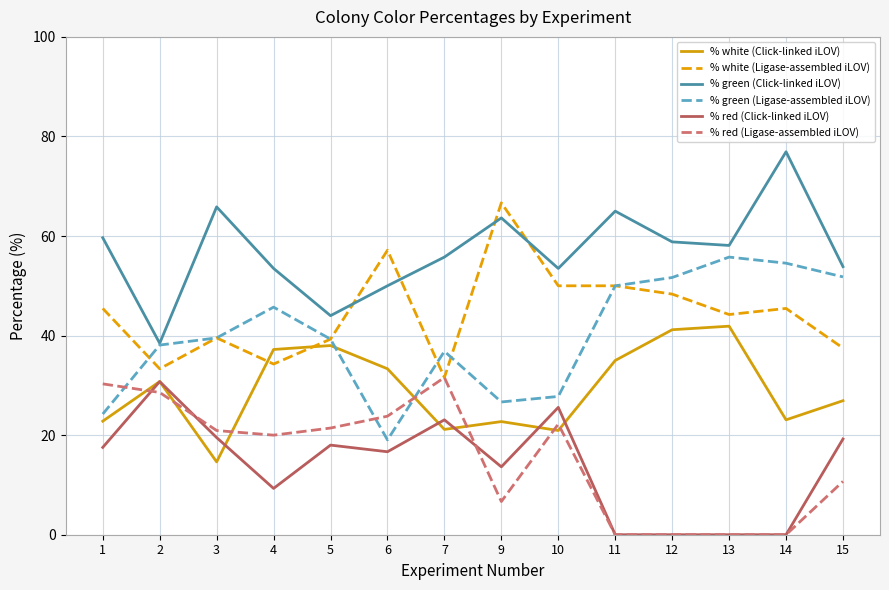

Which category has the highest value in the % red (Ligase-assembled iLOV) series?

7